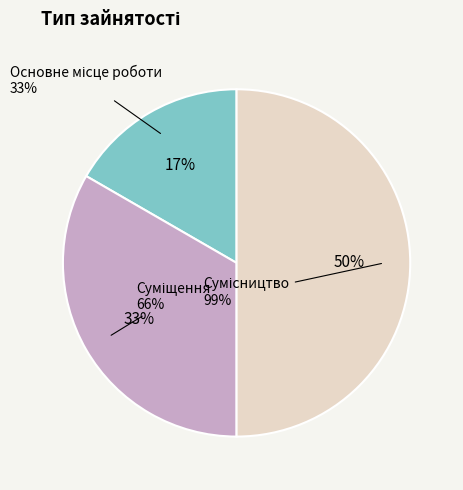

To the nearest percent, what is the difference between the Основне місце роботи and Суміщення slice percentages?

17%